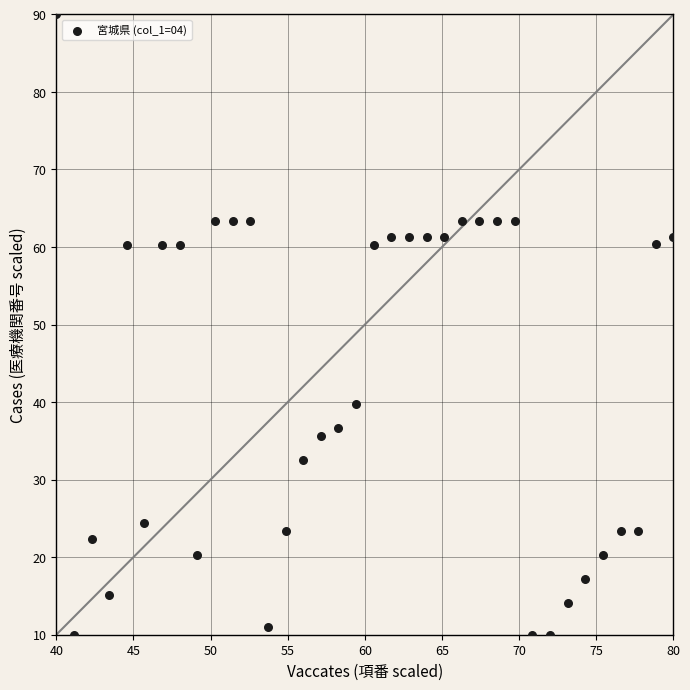

What is the range of X values (max minus min)?

40.0